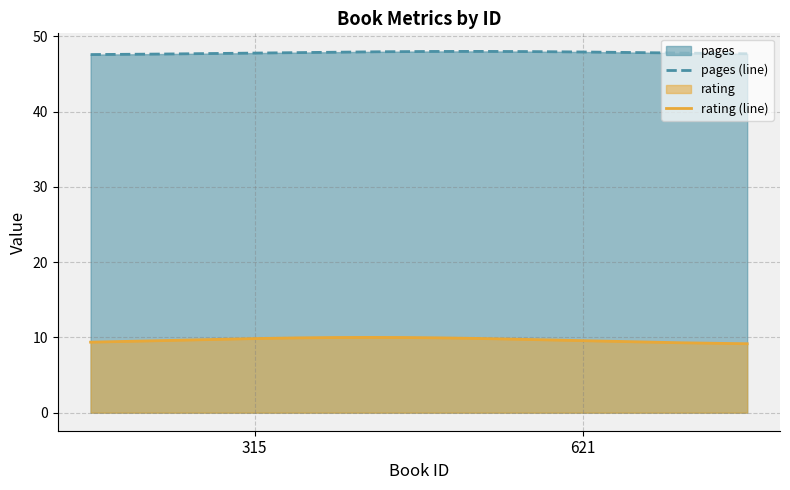

Which label corresponds to the largest value in the chart?

621